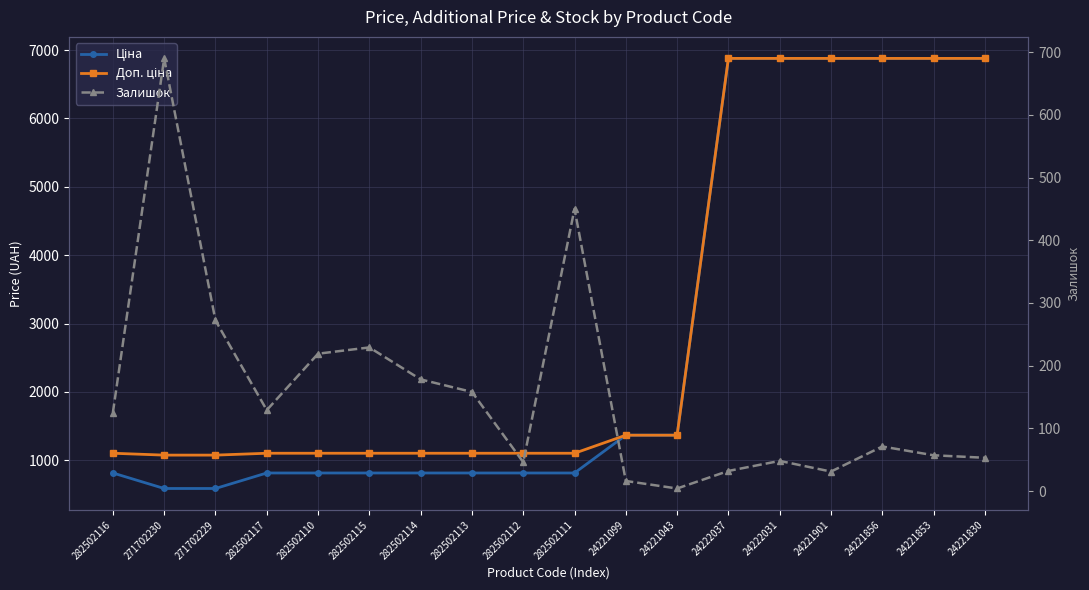

How many interior local valleys does the Залишок series have?

4